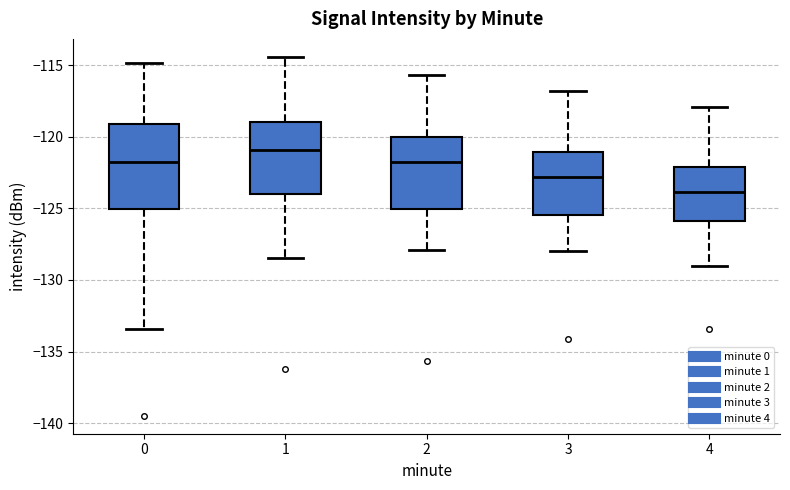

Which box is the tallest, from its lower edge to its upper edge?

0